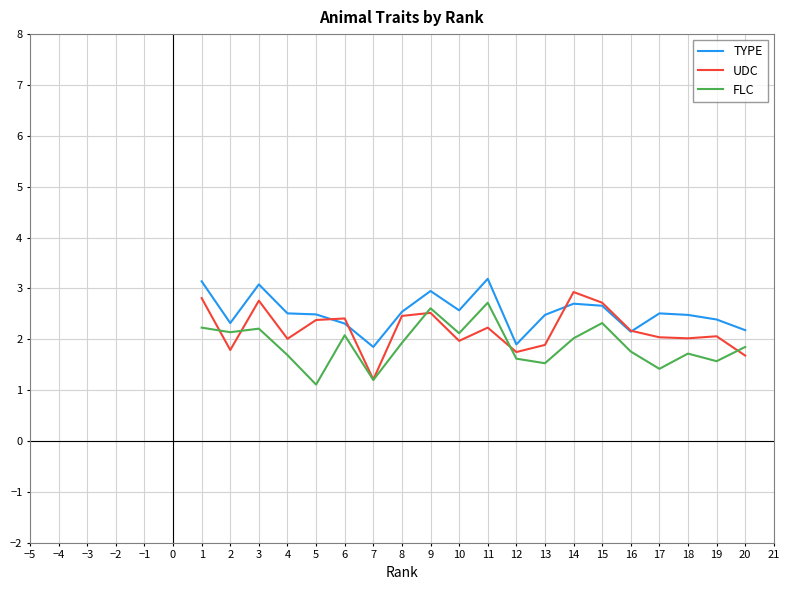

What is the minimum value shown in the chart?

1.1